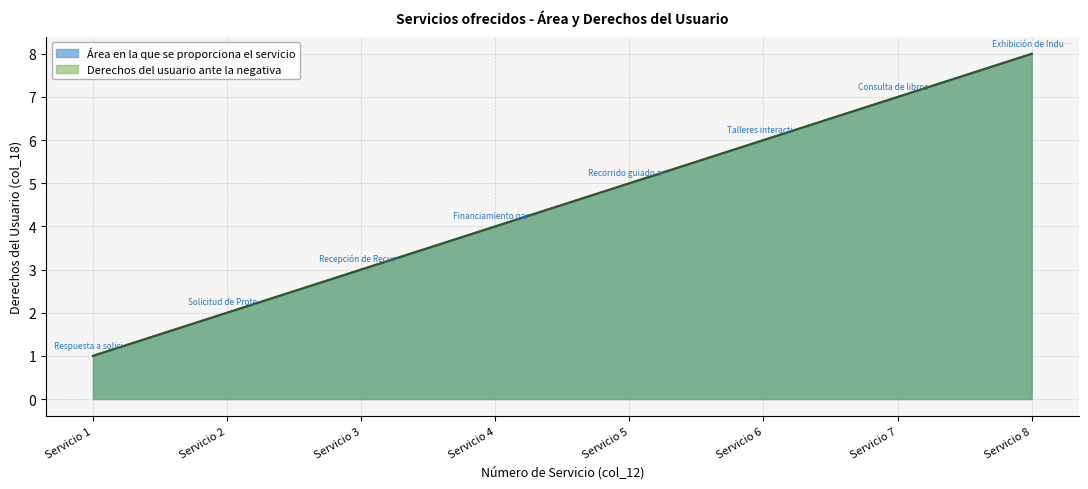

What are all the series names shown in the legend?

Área en la que se proporciona el servicio, Derechos del usuario ante la negativa